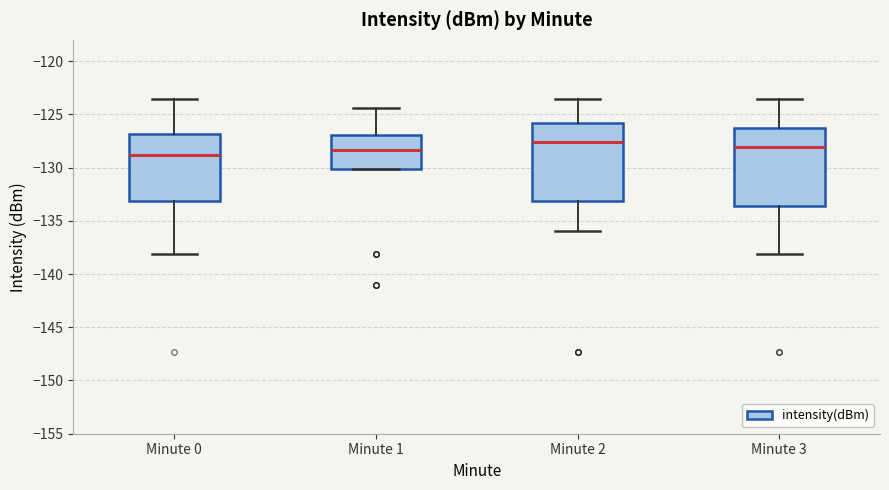

Reading left to right, transcribe this box plot: for each box, give where its median line is, the range the box spans, and where its two whiskers end, as read against the y-axis. The values are not printed on the chart, so give them approximately, as read against the axis.

Minute 0: median -129.0, box -133.0 to -127.0, whiskers -138.0 to -123.5
Minute 1: median -128.5, box -130.0 to -127.0, whiskers -130.0 to -124.5
Minute 2: median -127.5, box -133.0 to -126.0, whiskers -136.0 to -123.5
Minute 3: median -128.0, box -133.5 to -126.5, whiskers -138.0 to -123.5